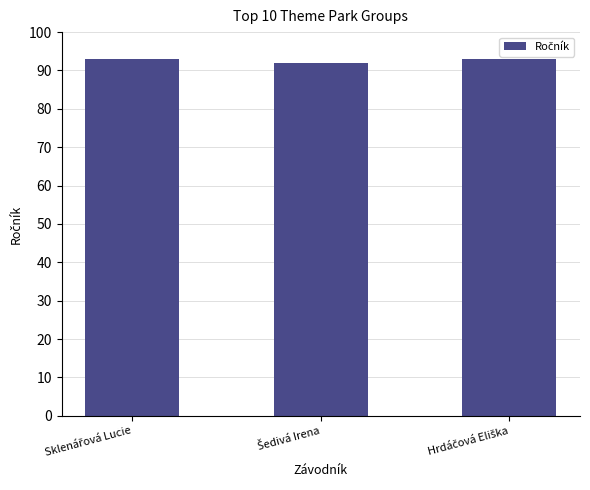

How many bars are there in total?

3